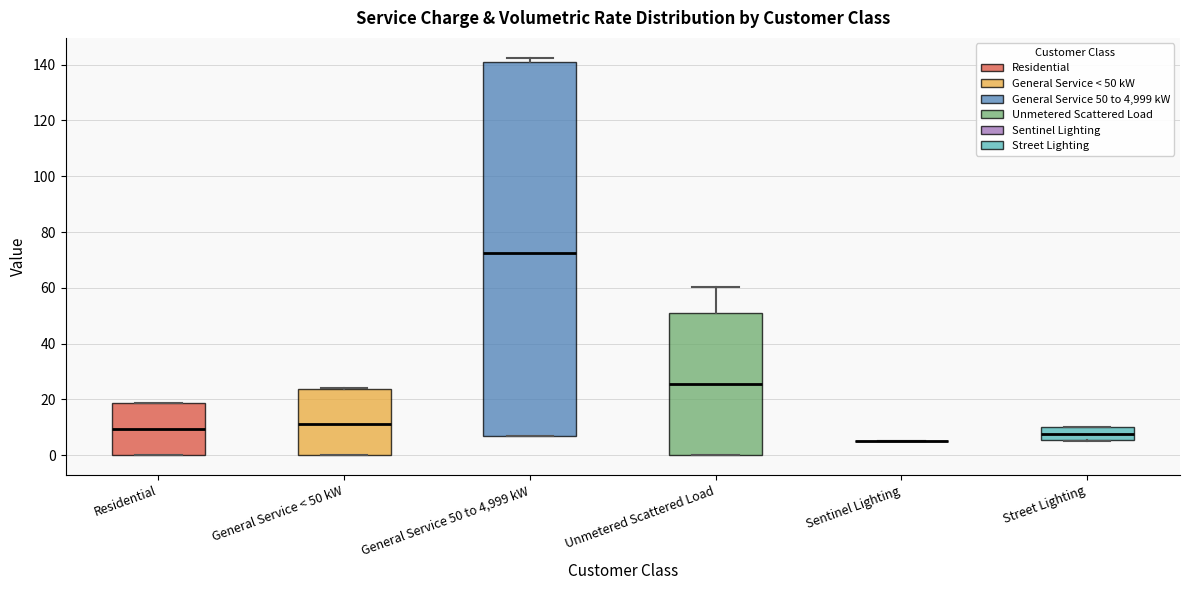

Which box is the tallest, from its lower edge to its upper edge?

General Service 50 to 4,999 kW